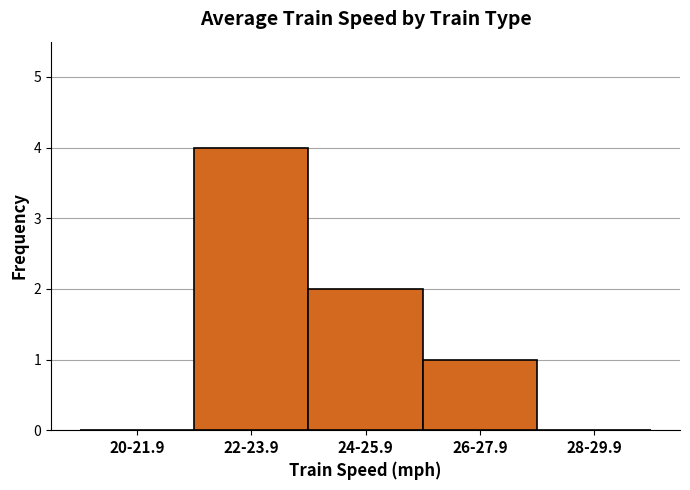

Reading left to right, list all the values displayed in this chart.

20-21.9=0	22-23.9=4	24-25.9=2	26-27.9=1	28-29.9=0